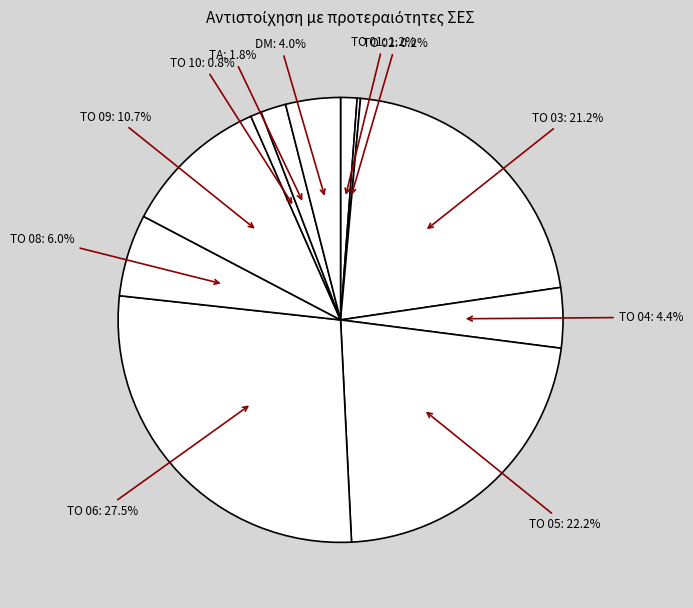

What is the largest slice in the pie chart?

TO 06